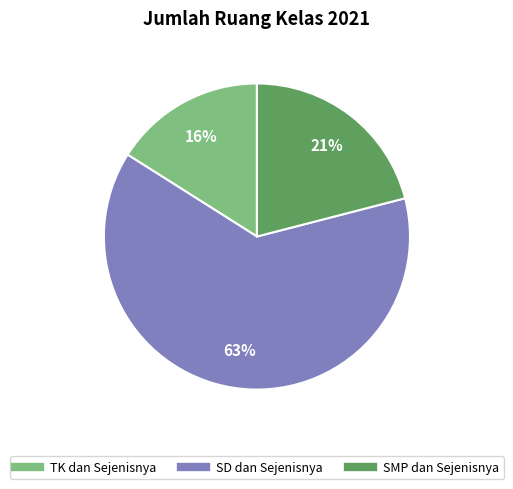

Which category has the smallest portion of the pie?

TK dan Sejenisnya